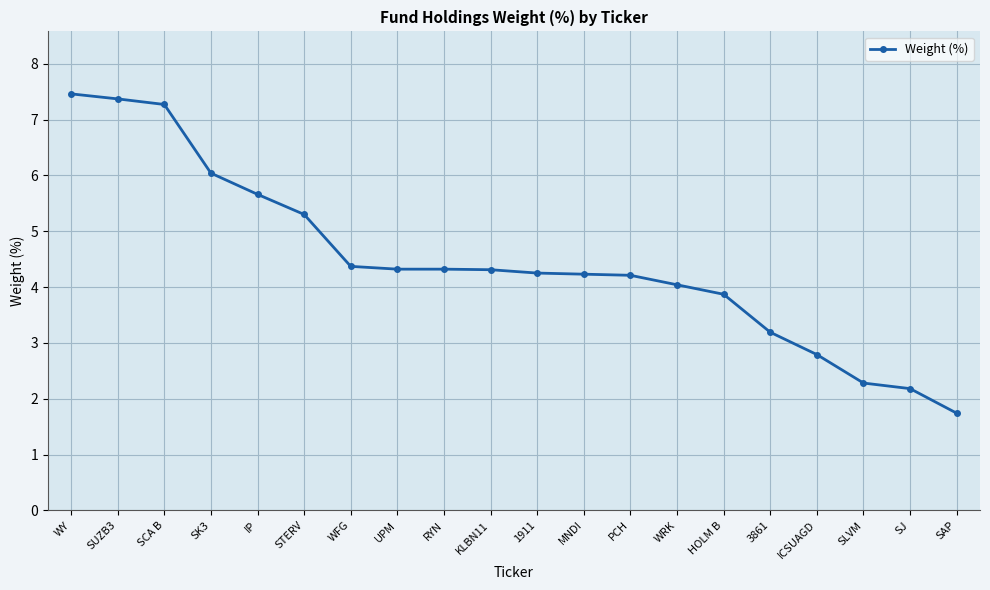

What is the change in value from WY to 3861?

-4.3